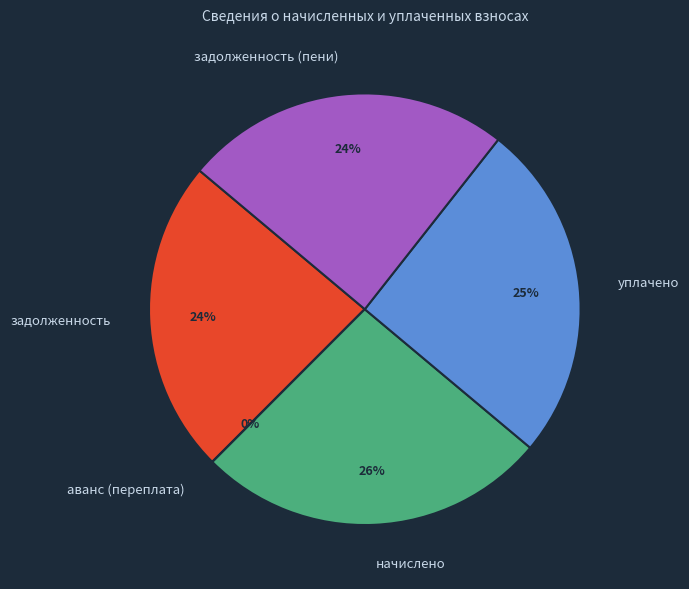

Is there a majority slice in this chart?

No